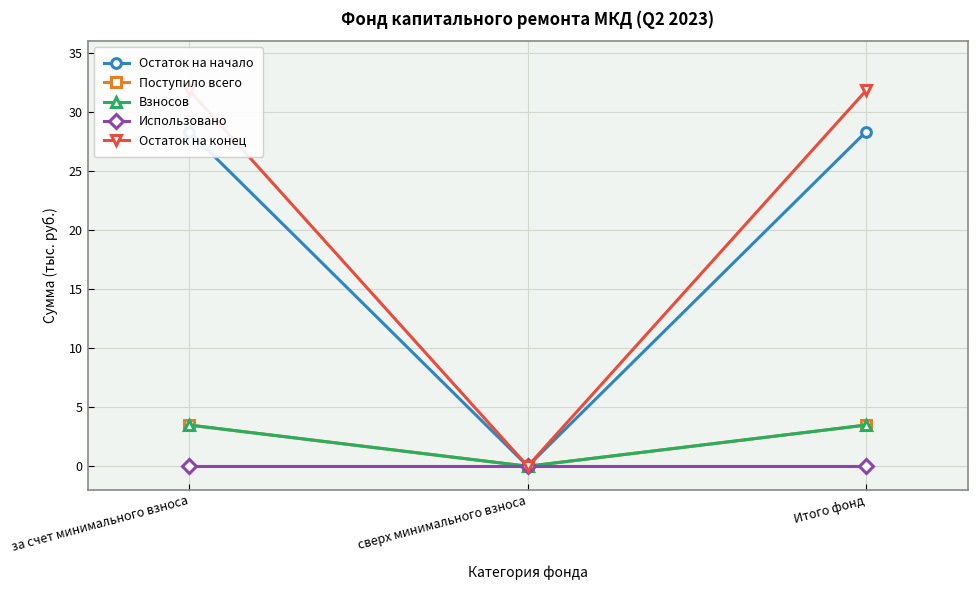

How many data points does each series have?

3